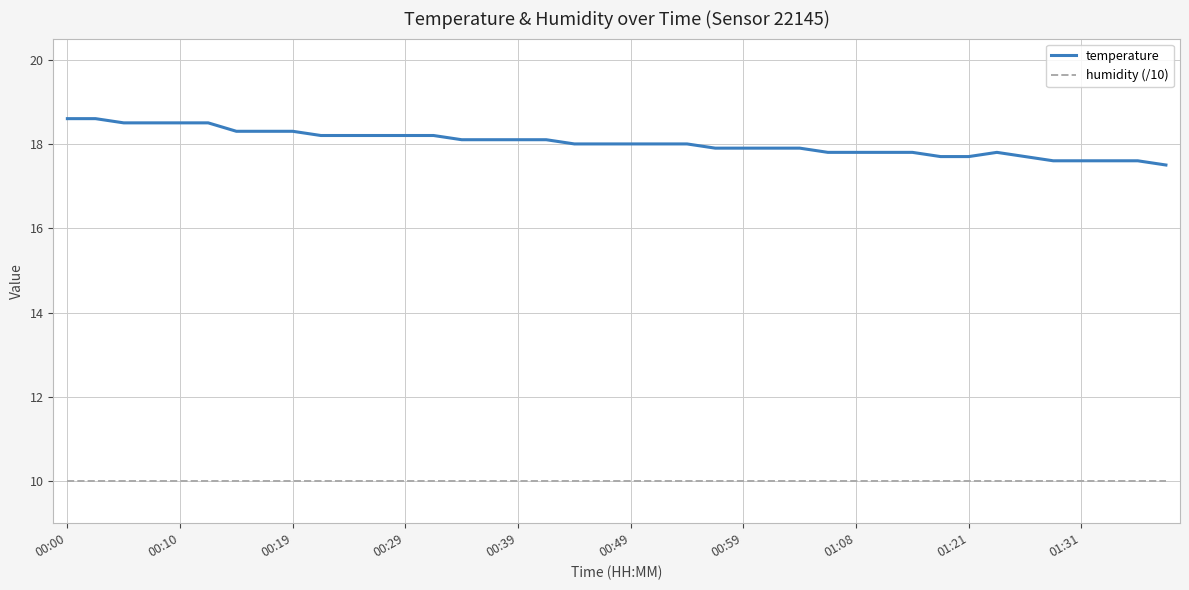

True or false: temperature and humidity (/10) cross at least once.

False